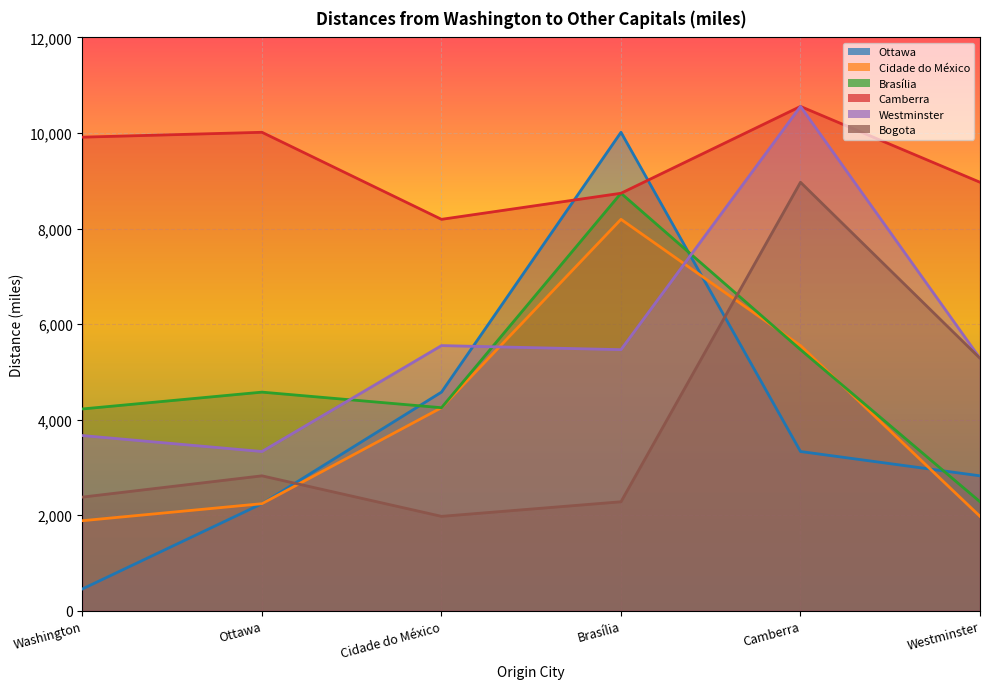

What is the average value of the Westminster series?

5642